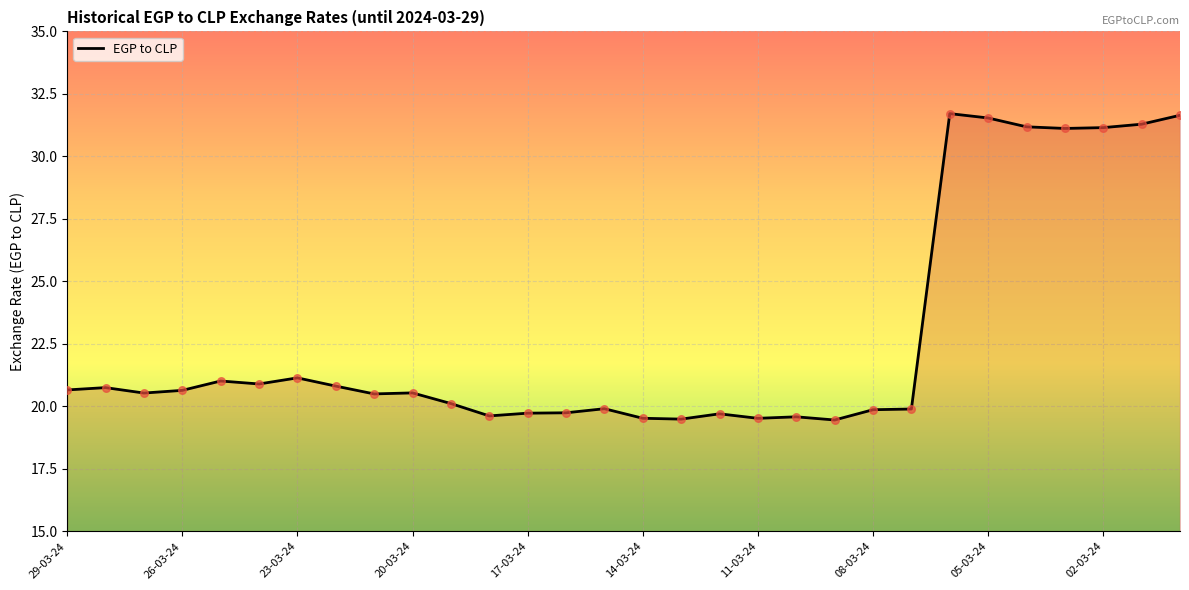

What is the greatest value displayed?

31.7